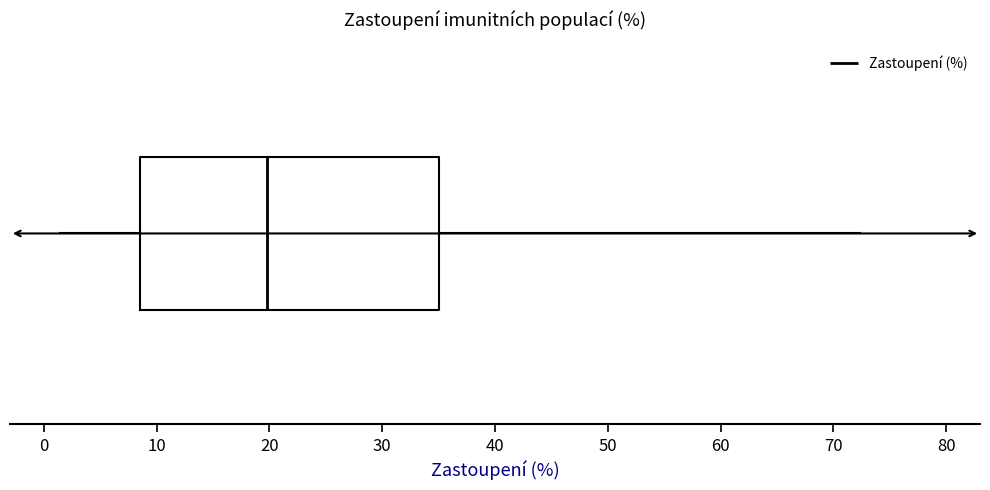

Transcribe this box plot: give where the median line is, the range the box spans, and where the two whiskers end, as read against the x-axis. The values are not printed on the chart, so give them approximately, as read against the axis.

median 20, box 9 to 35, whiskers 1 to 72